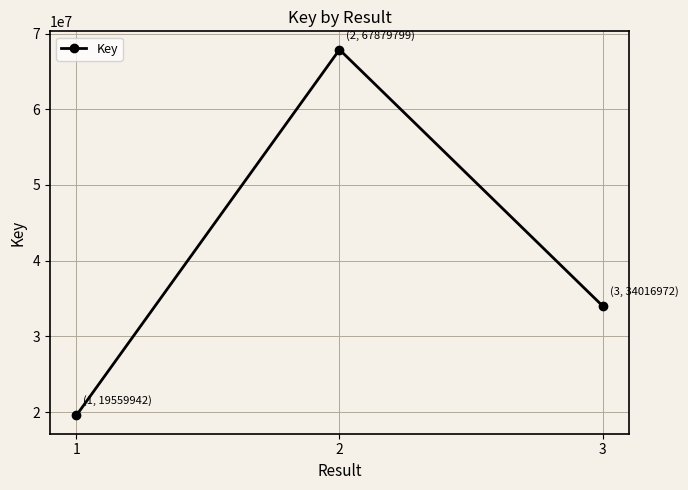

The value at 1 is 8117111. True or false?

False